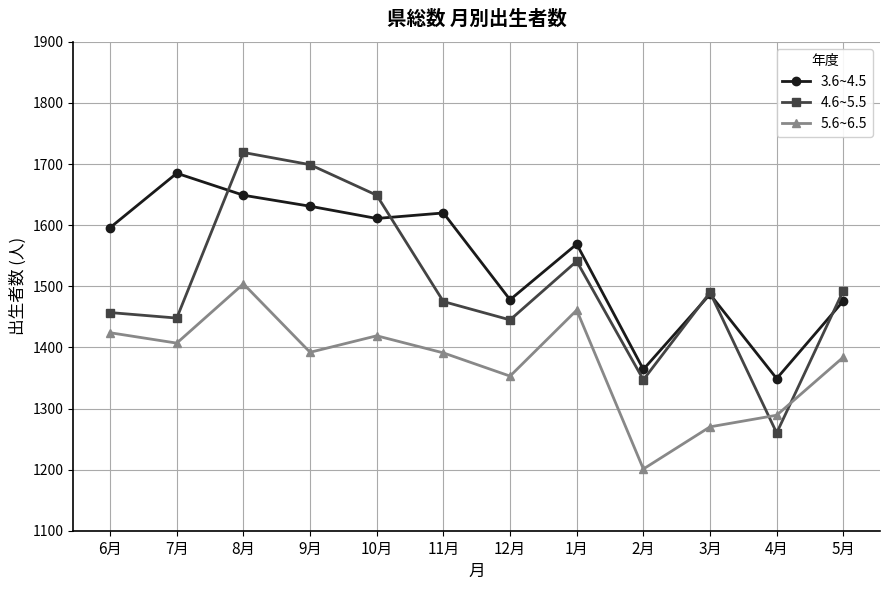

What is the difference between the maximum and minimum values in the 5.6~6.5 series?

303